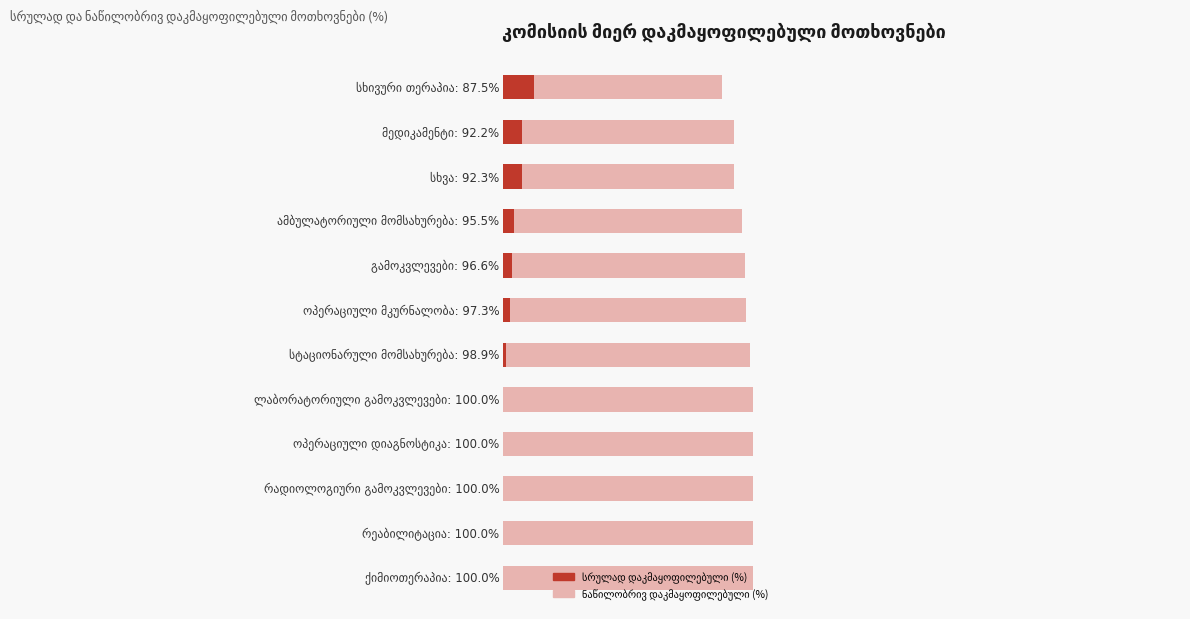

What is the sum of the ნაწილობრივ დაკმაყოფილებული (%) values at 6 and 11?

184.8